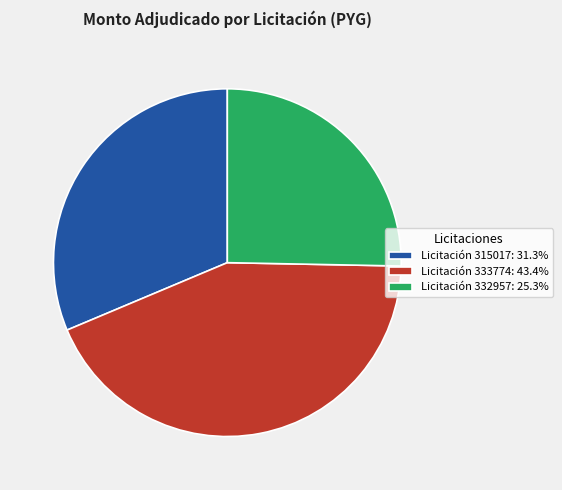

Does Licitación 315017: 31.3% account for over 50% of the chart?

No